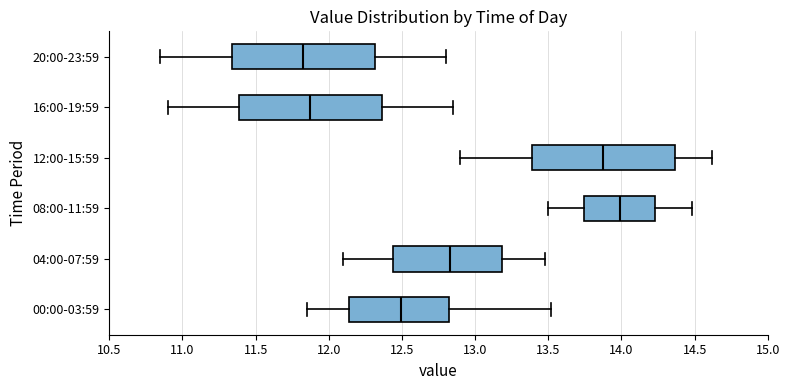

Reading bottom to top, transcribe this box plot: for each box, give where its median line is, the range the box spans, and where its two whiskers end, as read against the x-axis. The values are not printed on the chart, so give them approximately, as read against the axis.

00:00-03:59: median 12.50, box 12.15 to 12.80, whiskers 11.85 to 13.50
04:00-07:59: median 12.85, box 12.45 to 13.20, whiskers 12.10 to 13.50
08:00-11:59: median 14.00, box 13.75 to 14.25, whiskers 13.50 to 14.50
12:00-15:59: median 13.90, box 13.40 to 14.35, whiskers 12.90 to 14.60
16:00-19:59: median 11.90, box 11.40 to 12.35, whiskers 10.90 to 12.85
20:00-23:59: median 11.85, box 11.35 to 12.30, whiskers 10.85 to 12.80